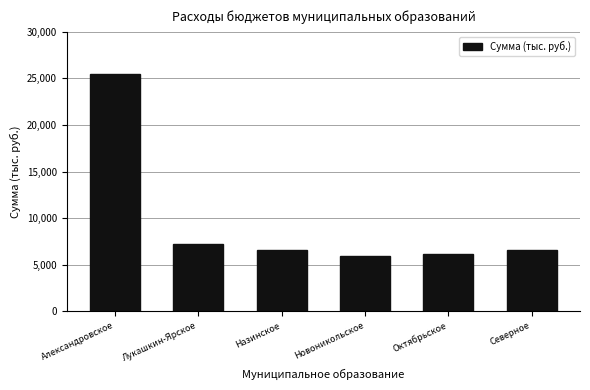

What is the value of the 4th bar from the left?

5901.0